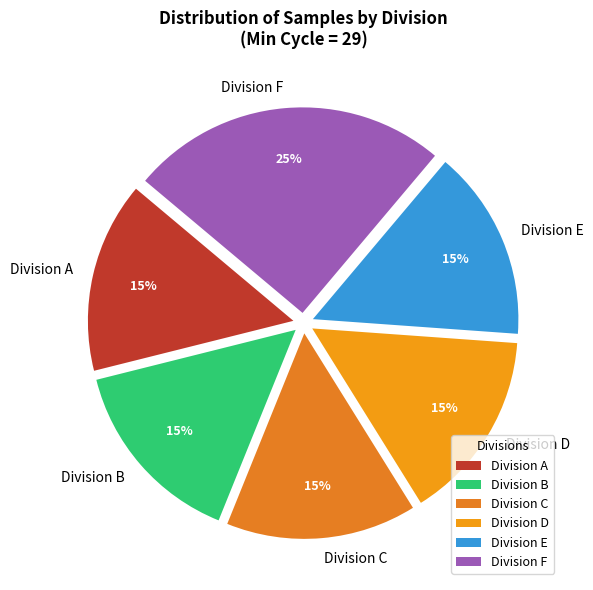

How many segments does this pie chart have?

6